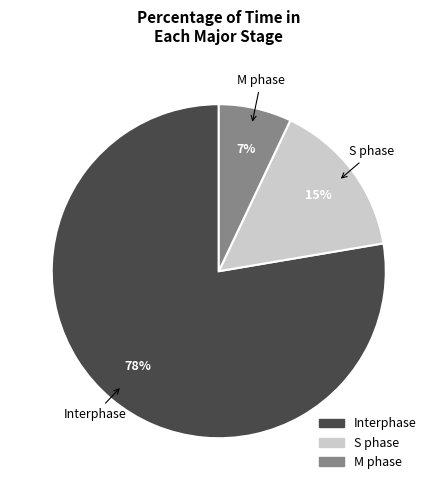

To the nearest percent, what is the average slice percentage?

33%